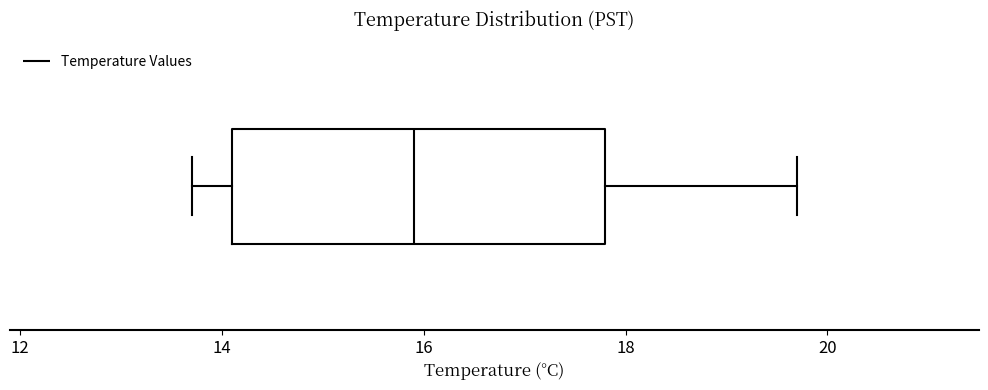

Read this box plot against the x-axis: the position of the median line, the range covered by the box, and the ends of both whiskers. The values are not printed on the chart, so give them approximately, as read against the axis.

median 16.0, box 14.2 to 17.8, whiskers 13.8 to 19.8